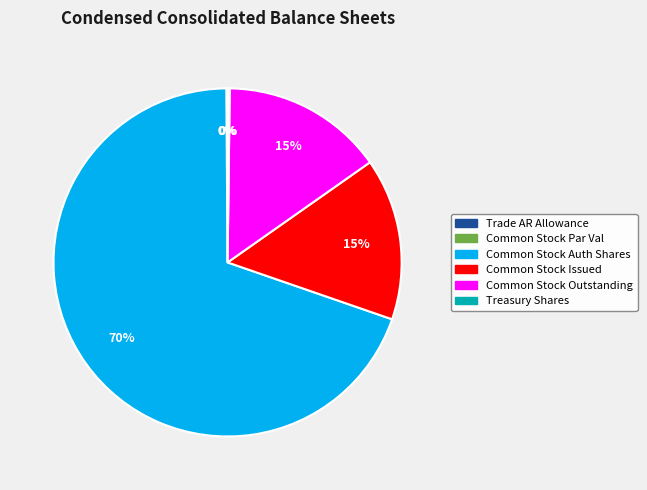

The Common stock issued shares slice represents 29% of the pie. True or false?

False